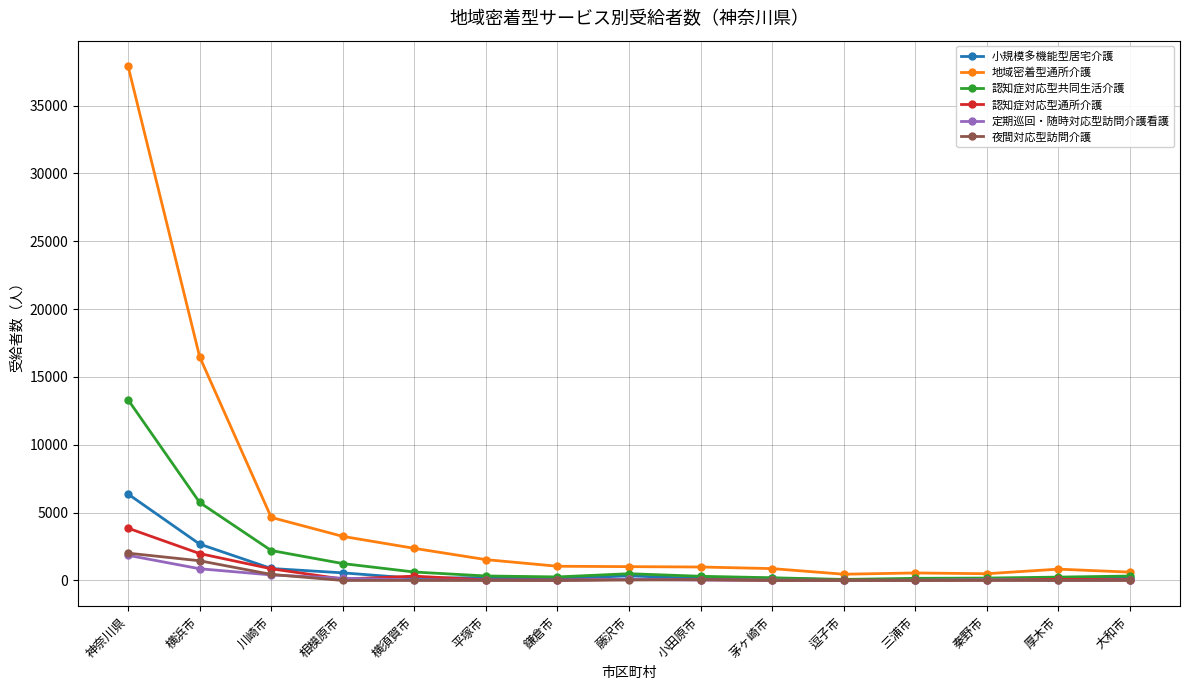

Does the chart display data point markers on the line(s)?

Yes